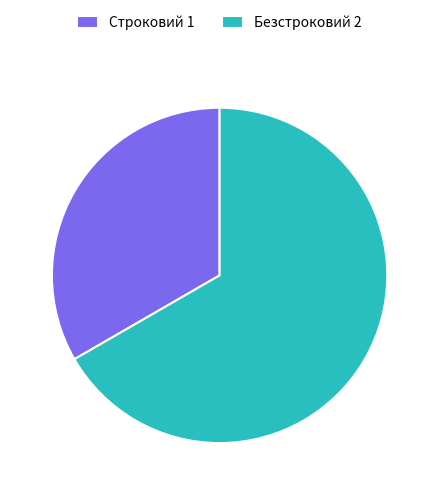

What is the majority slice?

Безстроковий